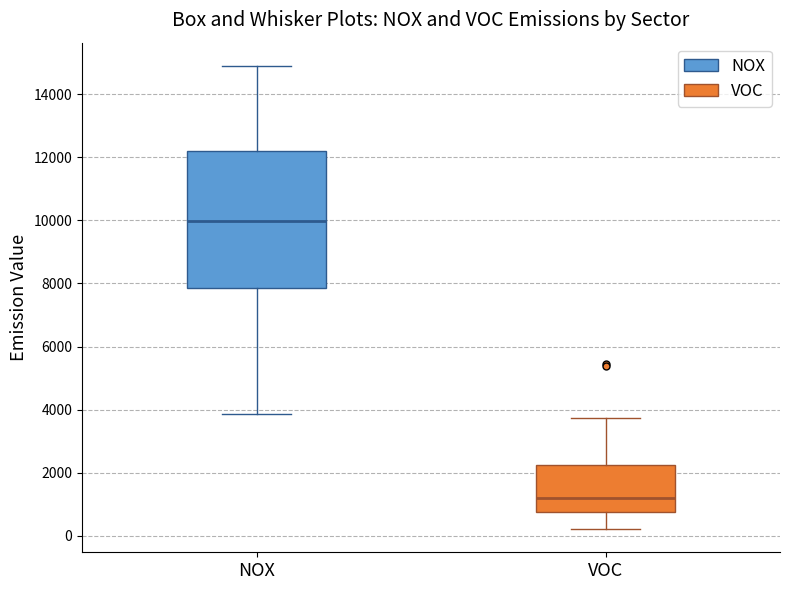

Where is the upper edge of the box for VOC on the y-axis? The values are not printed on the chart, so give them approximately, as read against the axis.

2200